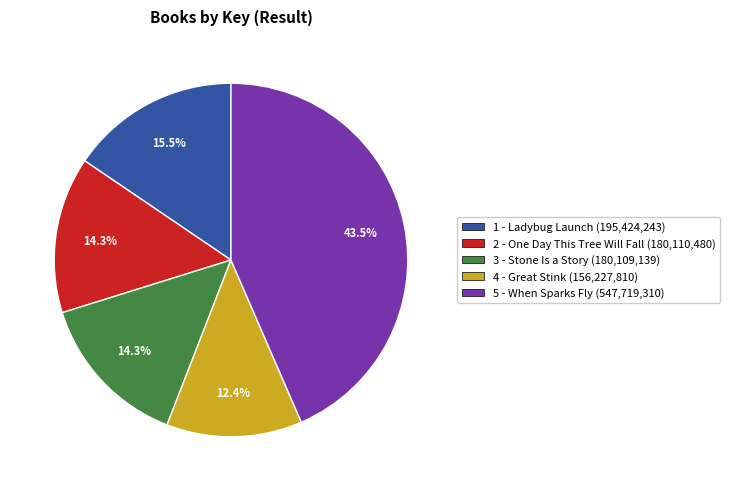

What is the smallest slice in the pie chart?

4 - Great Stink (156,227,810)